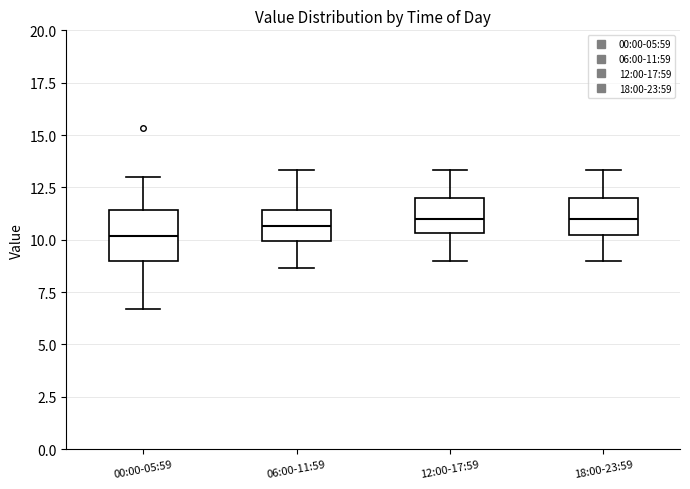

Which box has the lowest median line?

00:00-05:59